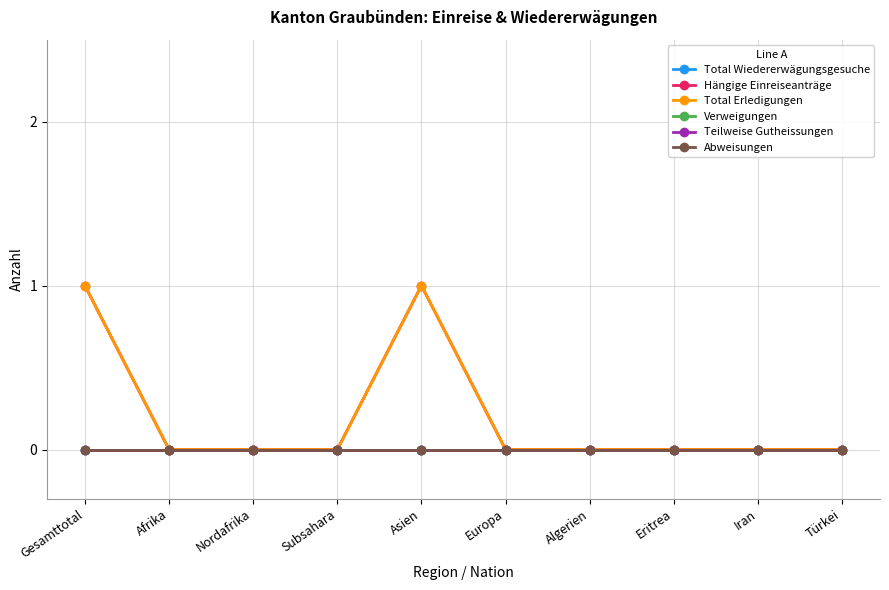

Is this an area chart (filled region under the line)?

No